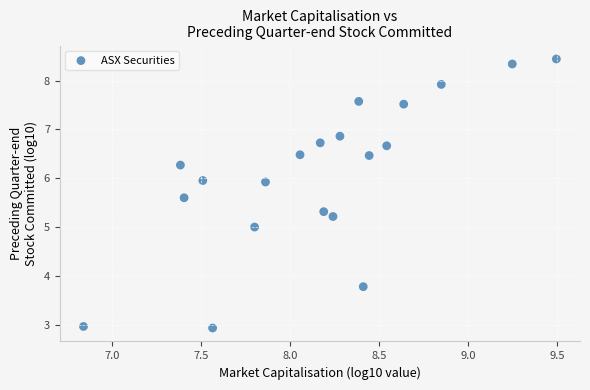

What is the range of X values (max minus min)?

2.7